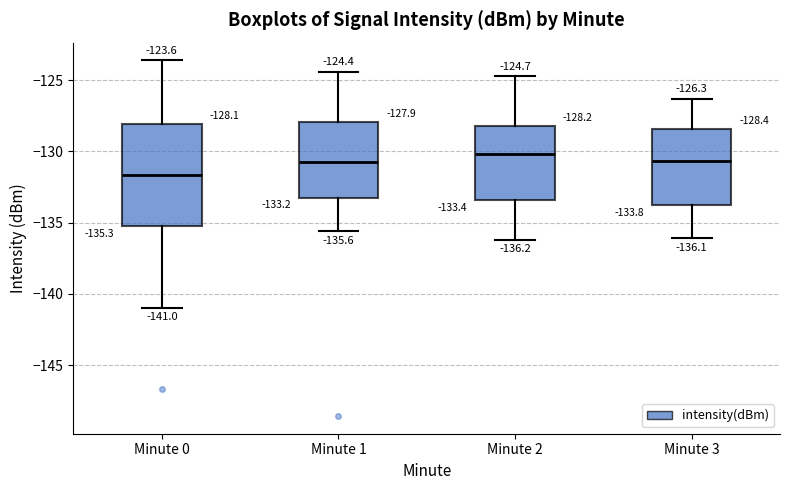

Which box is the tallest, from its lower edge to its upper edge?

Minute 0